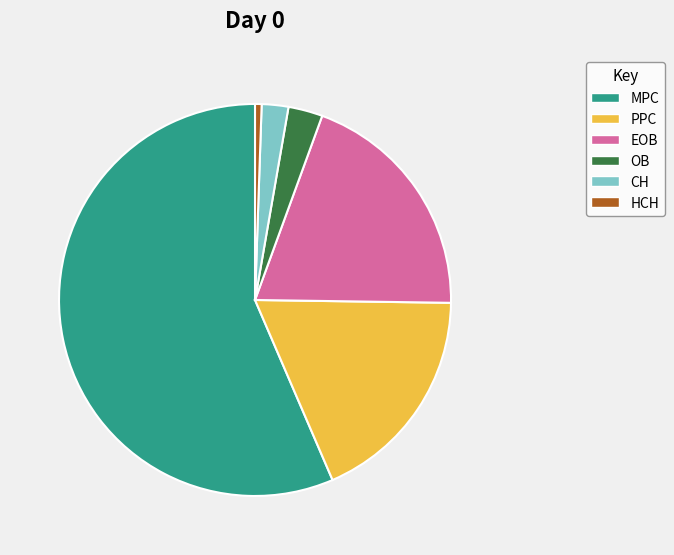

Is it true that OB is 3% of the pie?

True